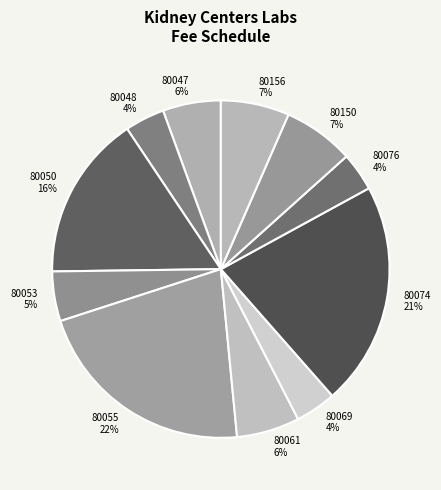

What is the ratio of the value at 80069 to the value at 80156?

0.6